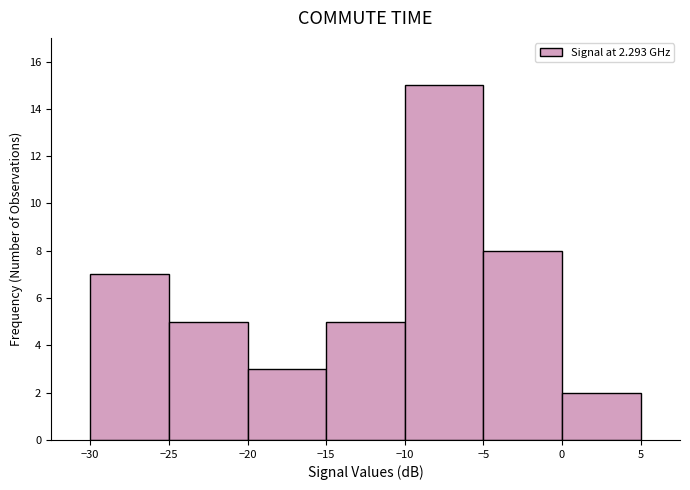

Reading left to right, list every bar in this chart as the range it spans on the x-axis followed by its height. The values are not printed on the chart, so give them approximately, as read against the axis.

-30 to -25: 7
-25 to -20: 5
-20 to -15: 3
-15 to -10: 5
-10 to -5: 15
-5 to 0: 8
0 to 5: 2